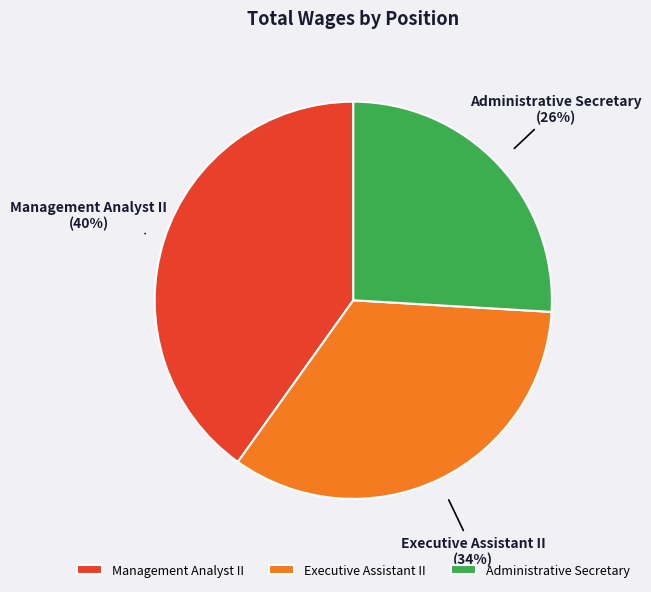

Is there any slice that represents more than half of the pie?

No